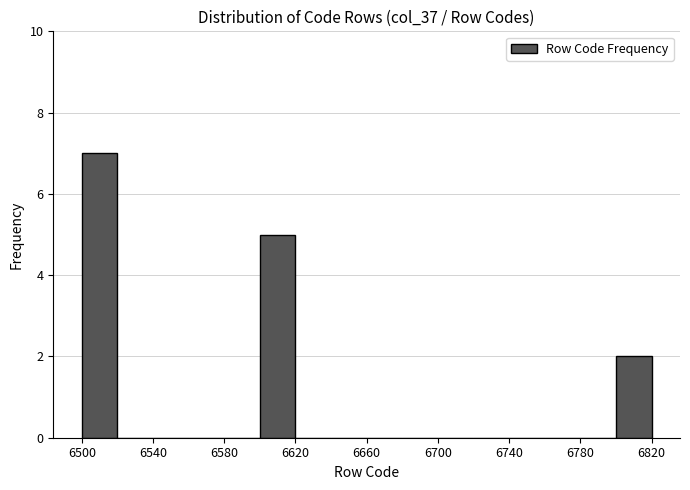

Reading left to right, list every bar in this chart as the range it spans on the x-axis followed by its height. The values are not printed on the chart, so give them approximately, as read against the axis.

6500 to 6520: 7
6520 to 6540: 0
6540 to 6560: 0
6560 to 6580: 0
6580 to 6600: 0
6600 to 6620: 5
6620 to 6640: 0
6640 to 6660: 0
6660 to 6680: 0
6680 to 6700: 0
6700 to 6720: 0
6720 to 6740: 0
6740 to 6760: 0
6760 to 6780: 0
6780 to 6800: 0
6800 to 6820: 2